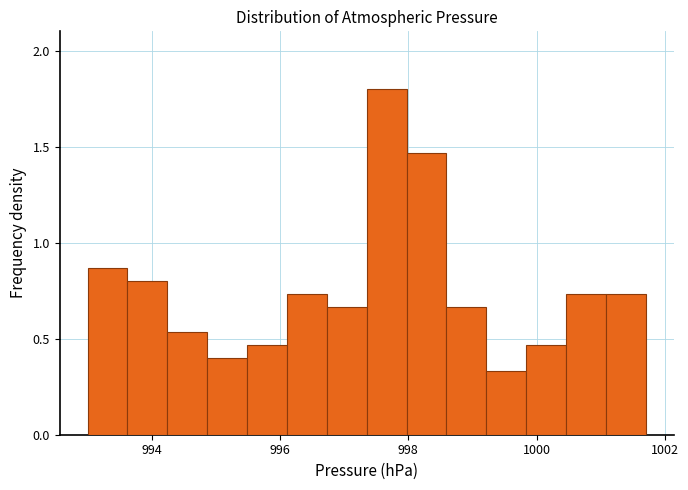

Around what value on the x-axis is the tallest bar? Give the approximate position of its centre, as read against the axis.

997.6